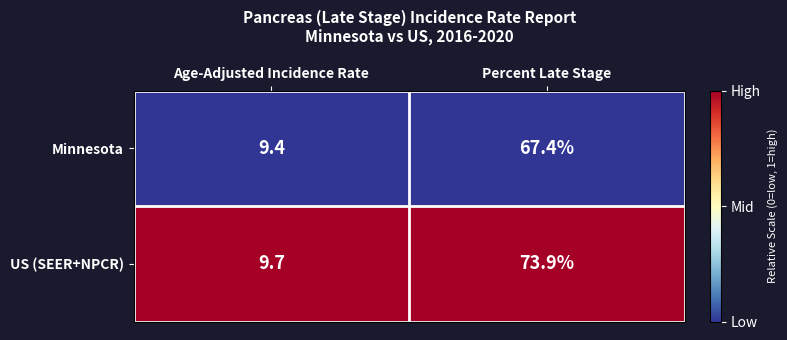

At which category is the sum across all series the highest?

Percent Late Stage